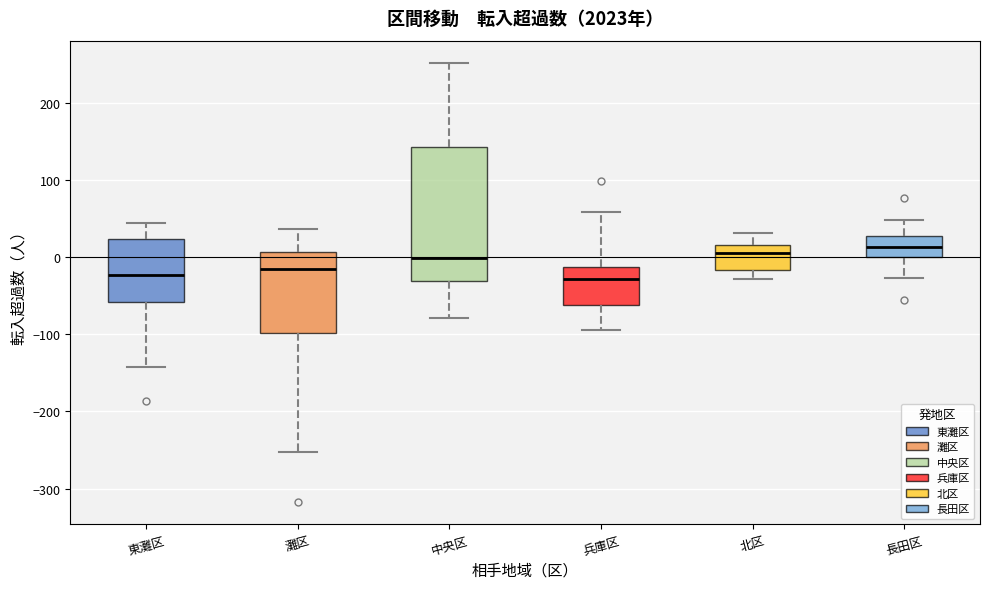

Reading left to right, read every box against the y-axis: the position of its median line, the range the box covers, and the ends of its whiskers. The values are not printed on the chart, so give them approximately, as read against the axis.

東灘区: median -20, box -60 to 20, whiskers -140 to 40
灘区: median -10, box -100 to 10, whiskers -250 to 40
中央区: median 0, box -30 to 140, whiskers -80 to 250
兵庫区: median -30, box -60 to -10, whiskers -90 to 60
北区: median 10, box -20 to 20, whiskers -30 to 30
長田区: median 10, box 0 to 30, whiskers -30 to 50